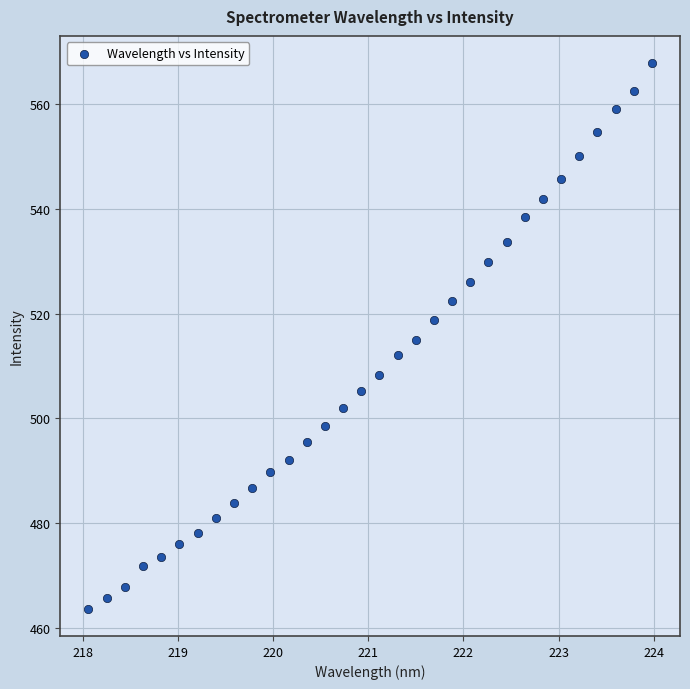

What is the range of X values (max minus min)?

5.9